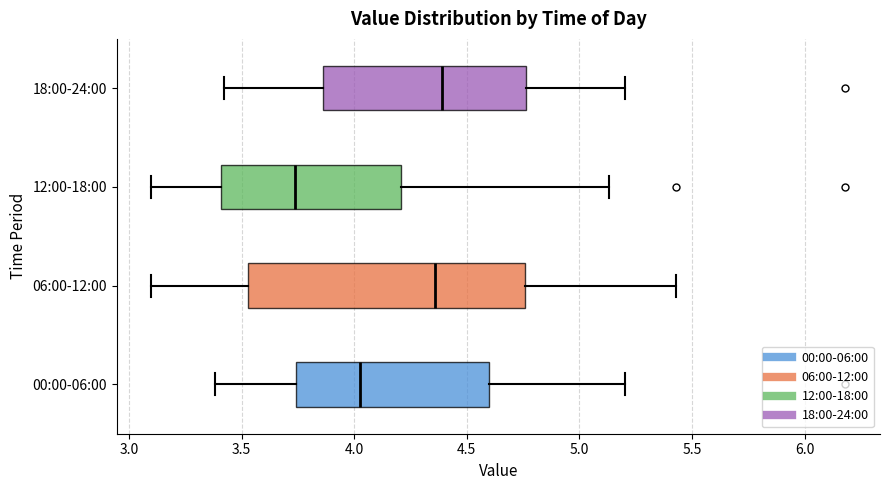

Where is the left edge of the box for 00:00-06:00 on the x-axis? The values are not printed on the chart, so give them approximately, as read against the axis.

3.75